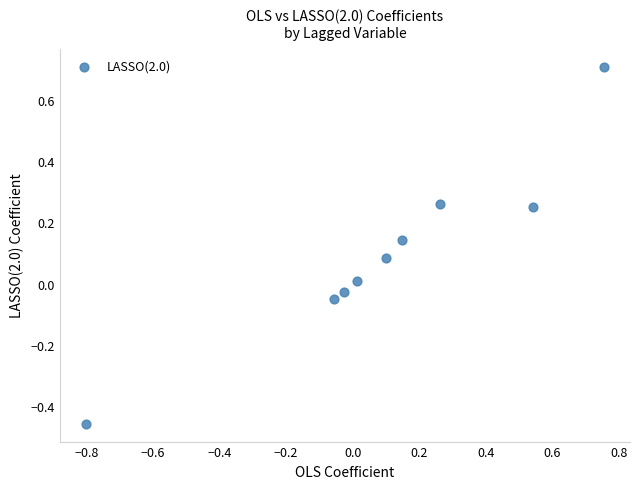

What is the range of Y values (max minus min)?

1.2